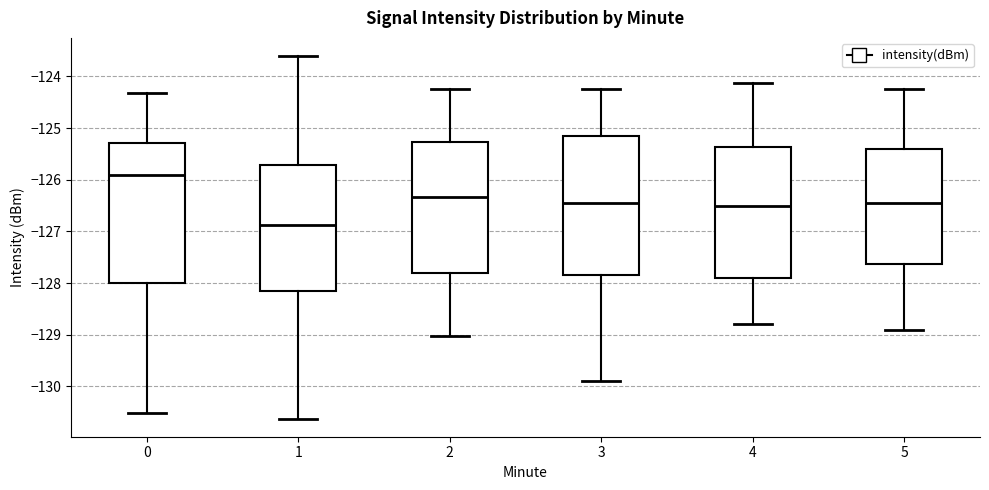

Which box has the highest median line?

0